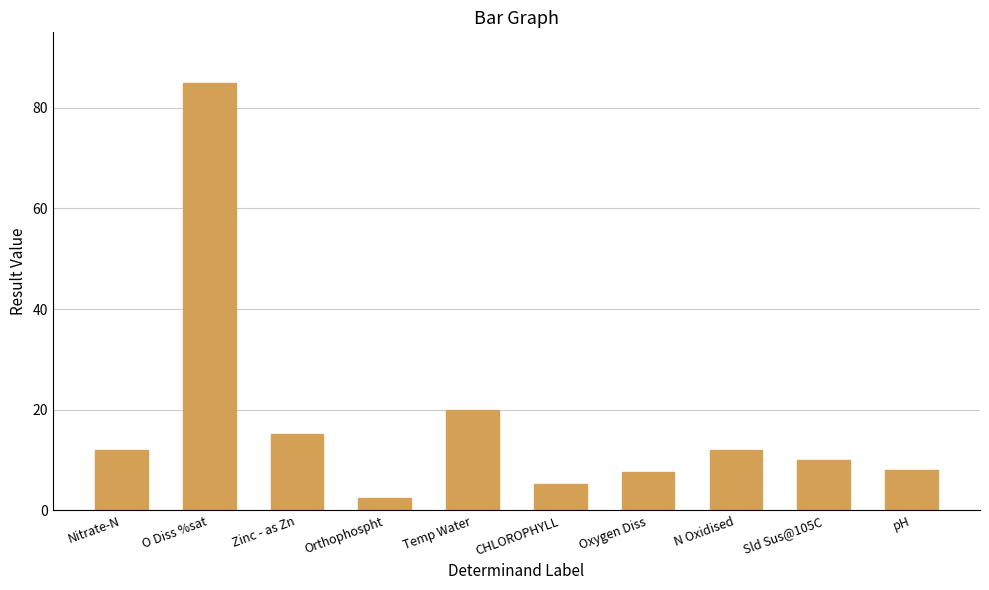

What is the ratio of the value at CHLOROPHYLL to the value at N Oxidised?

0.4